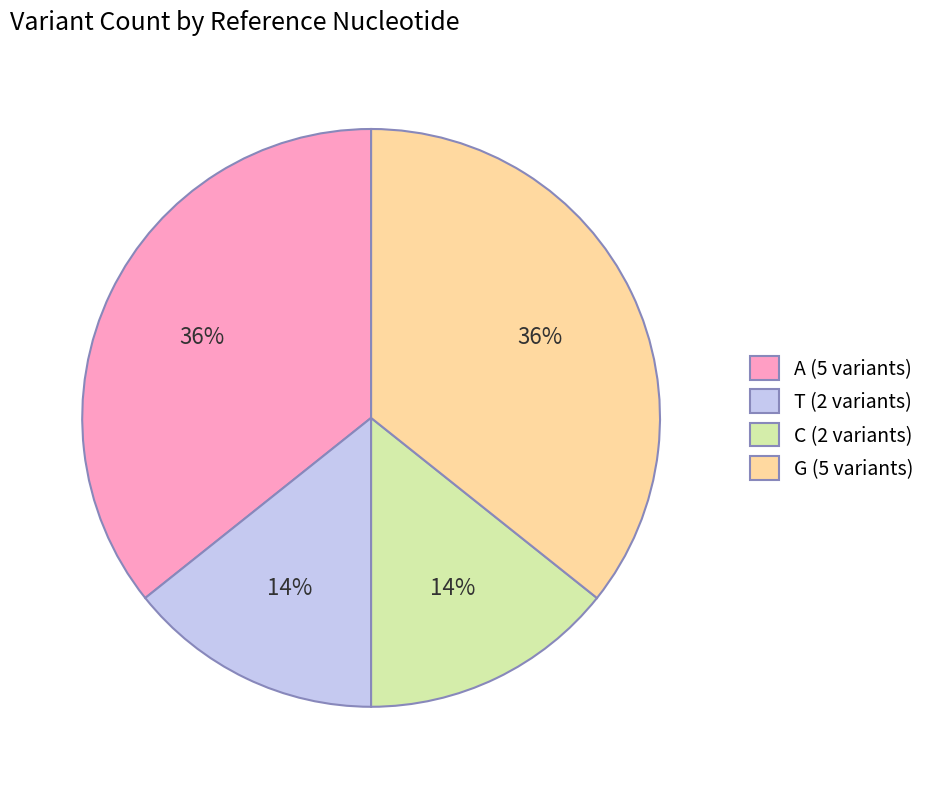

True or false: G accounts for 45% of the total.

False